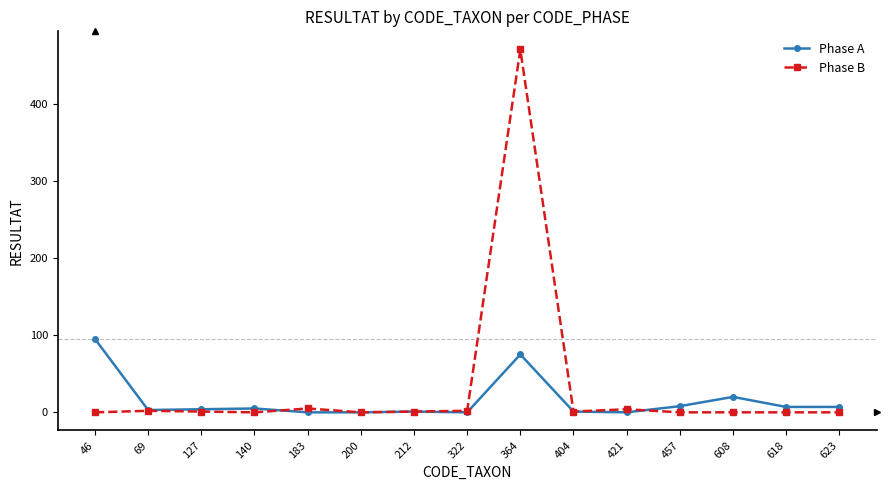

True or false: Phase B and Phase A cross at least once.

True